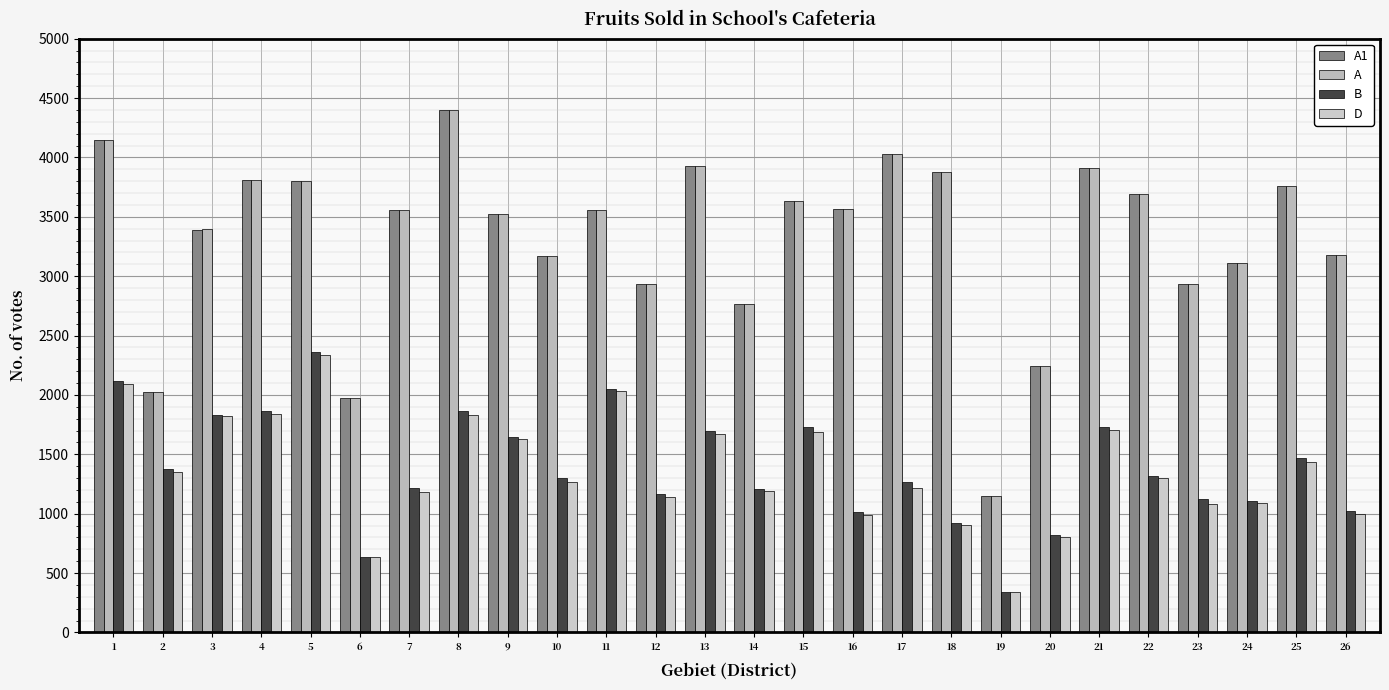

Which has a higher value, 9 or 18?

18